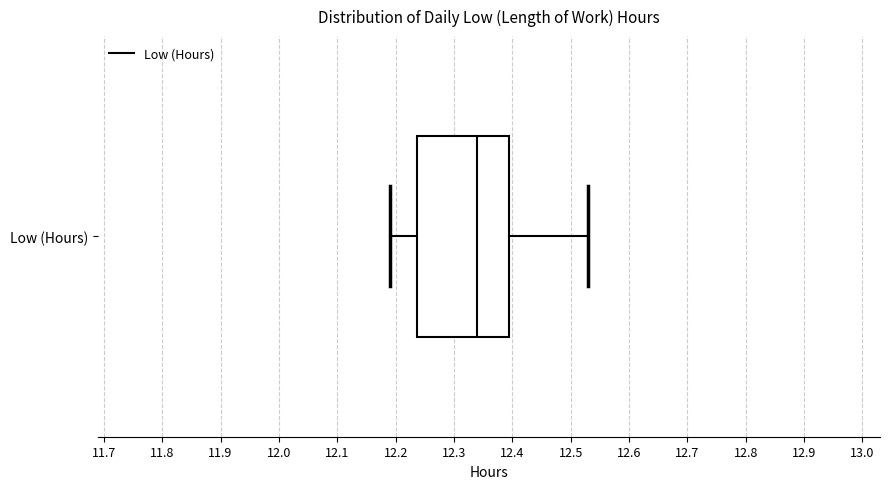

Where is the left edge of the box for Low (Hours) on the x-axis? The values are not printed on the chart, so give them approximately, as read against the axis.

12.24